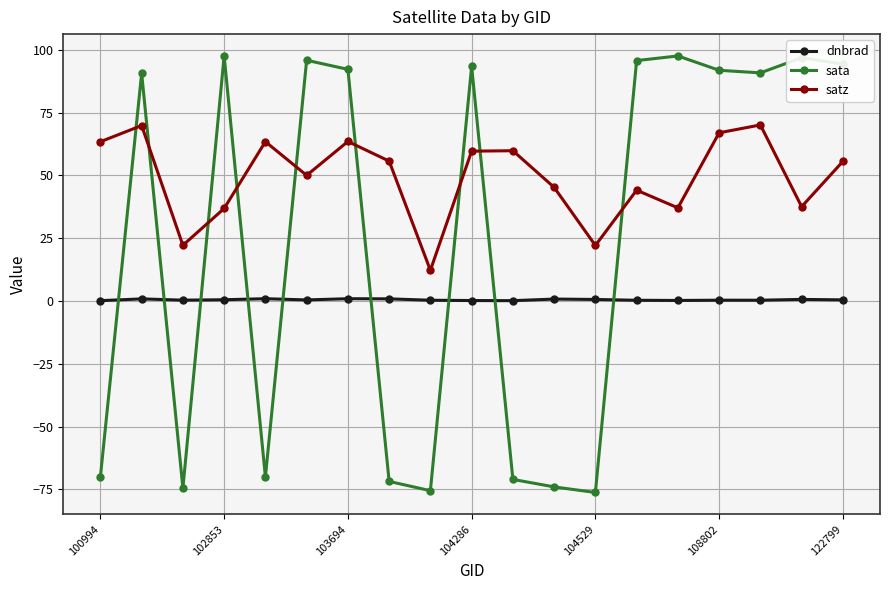

True or false: satz has more than 2 points higher than both neighbors.

True